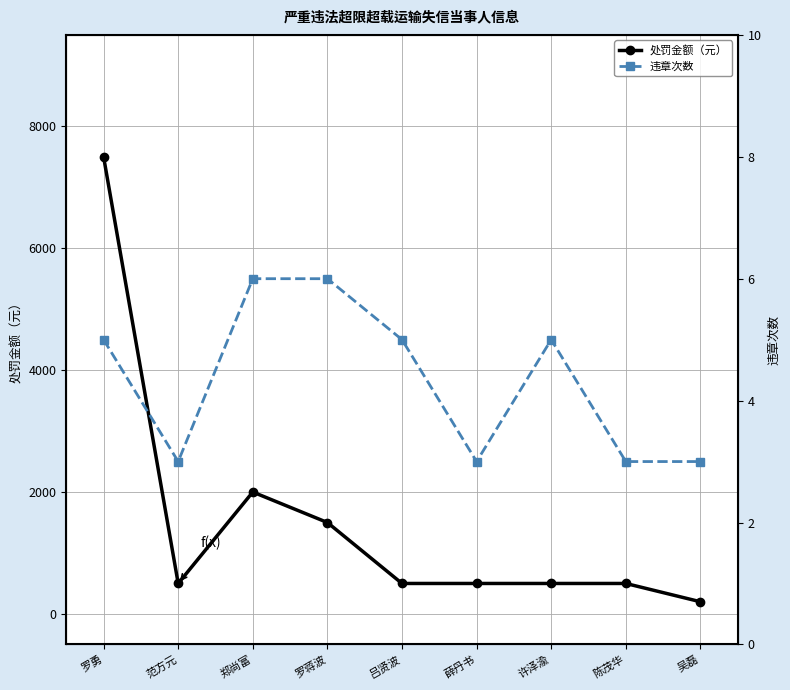

What is the sum of all 处罚金额（元） values?

13700